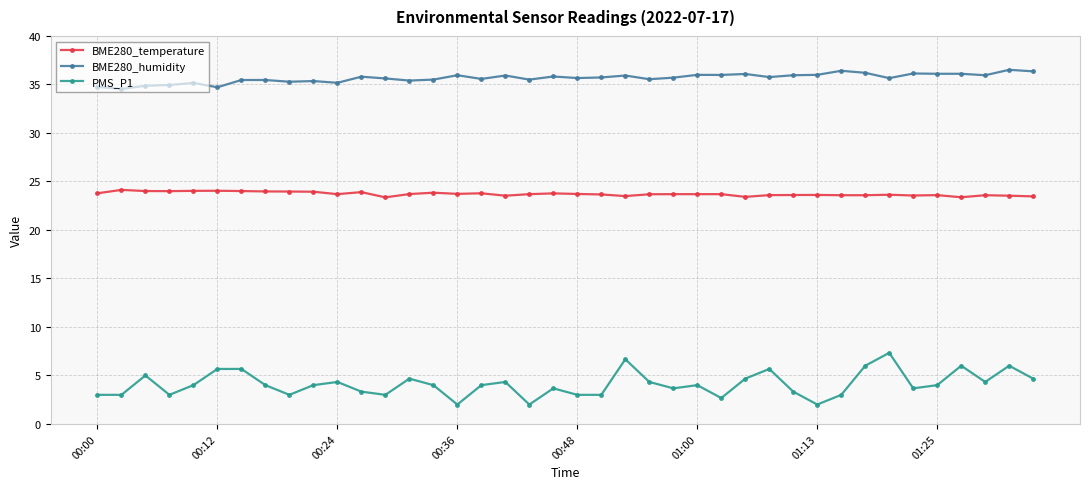

True or false: BME280_temperature and PMS_P1 cross at least once.

False